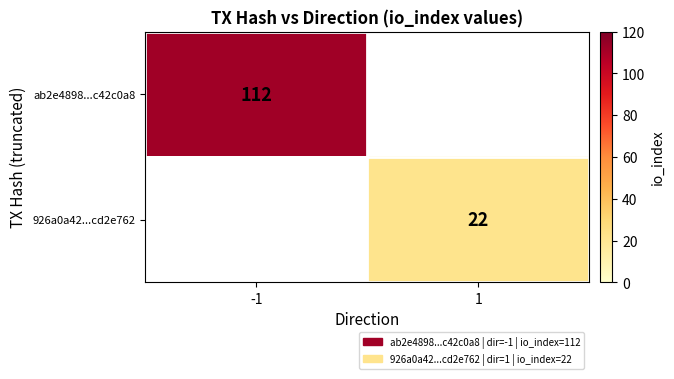

At how many categories does at least one series exceed 37?

1